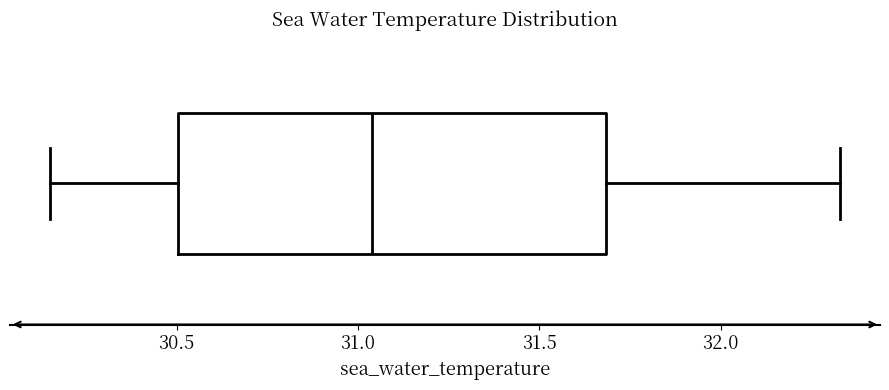

Read this box plot against the x-axis: the position of the median line, the range covered by the box, and the ends of both whiskers. The values are not printed on the chart, so give them approximately, as read against the axis.

median 31.05, box 30.50 to 31.70, whiskers 30.15 to 32.35